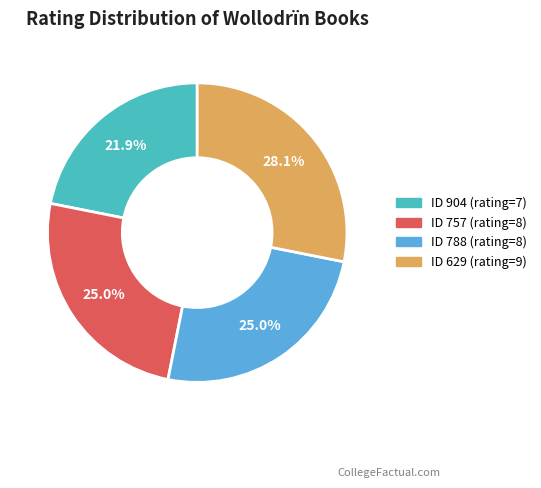

How many slices are in this pie chart?

4